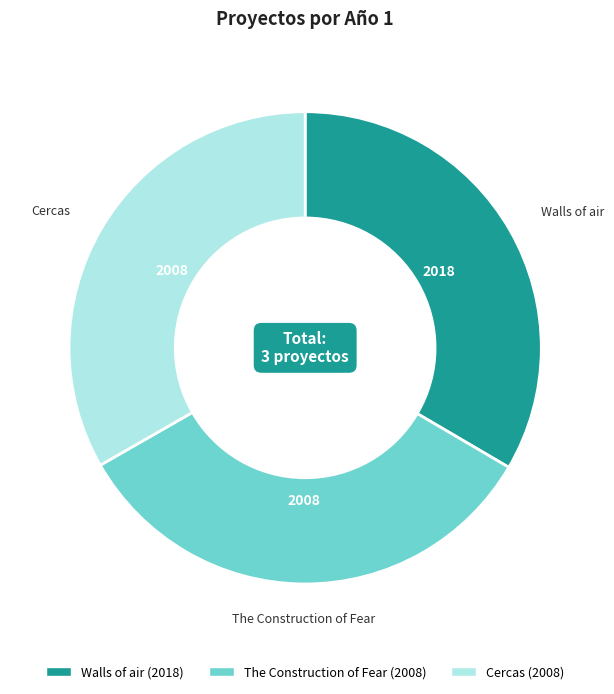

What is the ratio of the value at The Construction of Fear to the value at Walls of air?

1.0